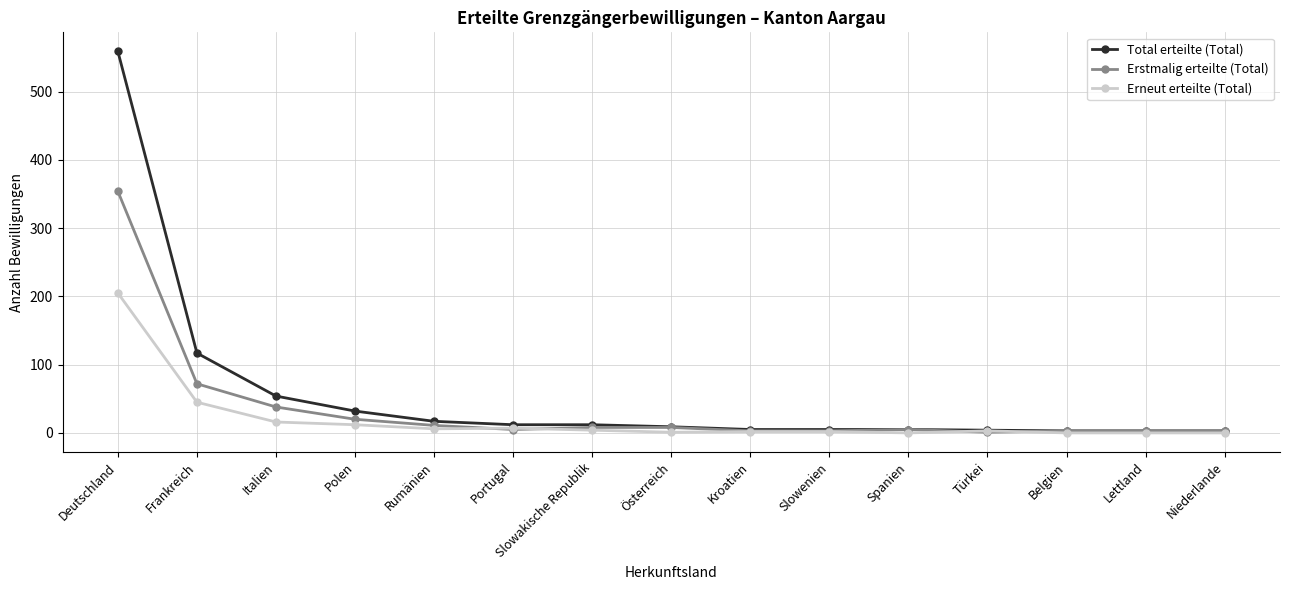

Which category has the highest value in the Erstmalig erteilte (Total) series?

Deutschland